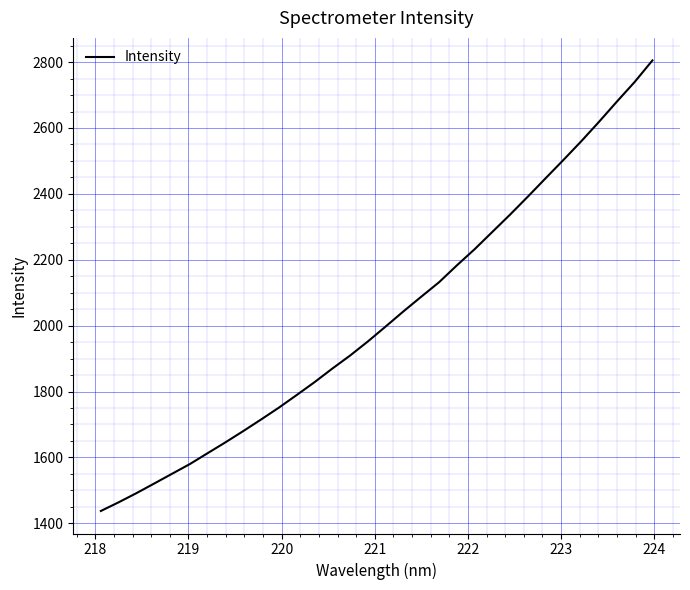

What is the greatest value displayed?

2805.1